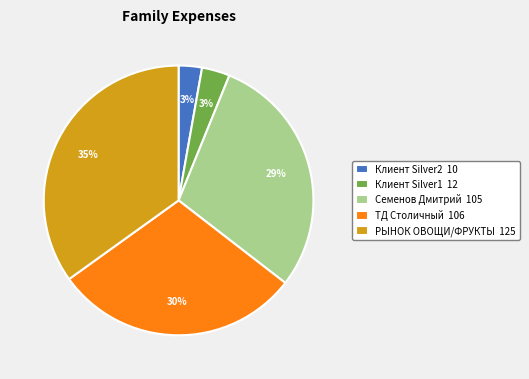

True or false: РЫНОК ОВОЩИ/ФРУКТЫ 125 accounts for 47% of the total.

False